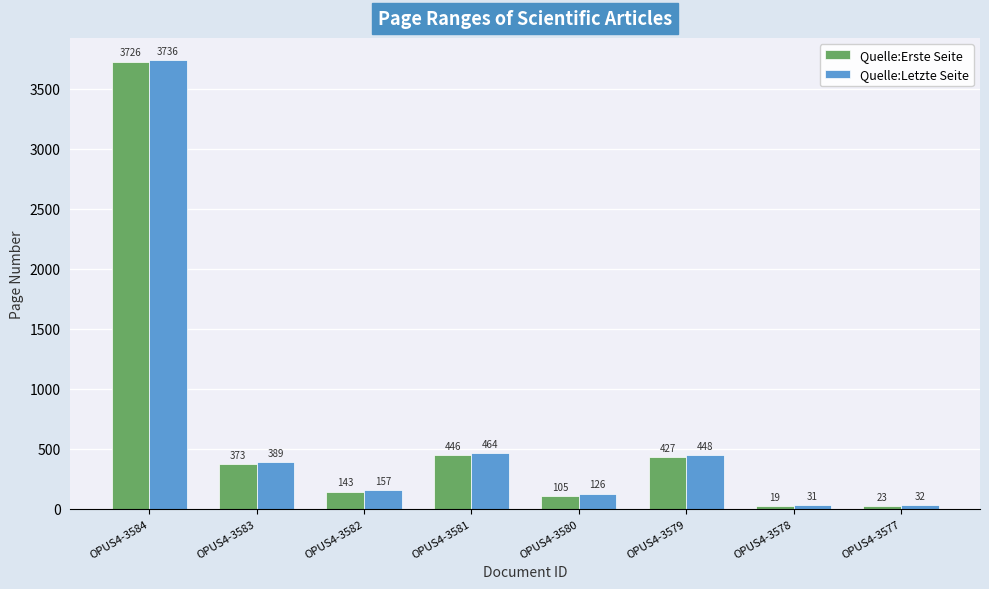

The Quelle:Letzte Seite series shows 621 at OPUS4-3579. True or false?

False